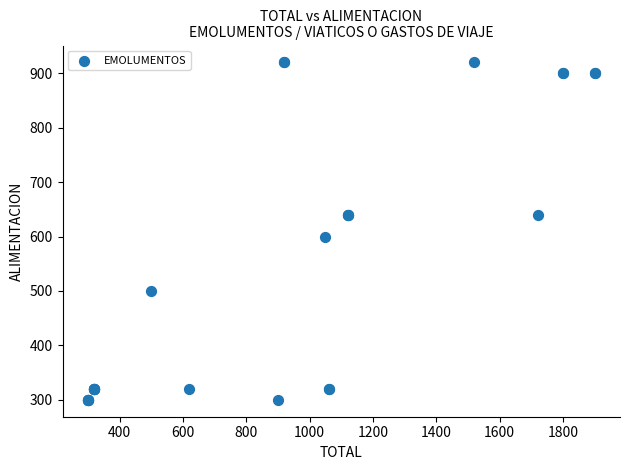

What Y value in the scatter plot is closest to 610?

600